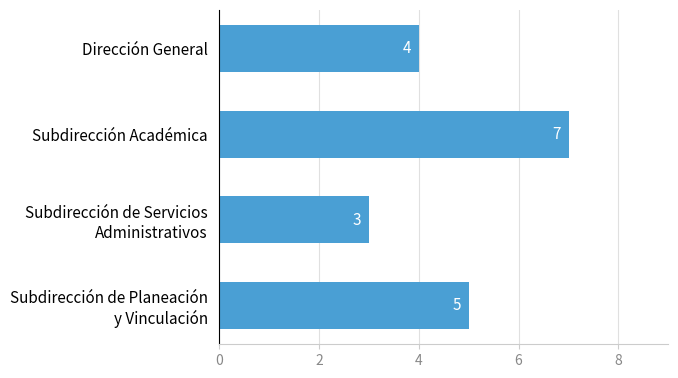

The chart shows a value of 1 at Dirección General. True or false?

False